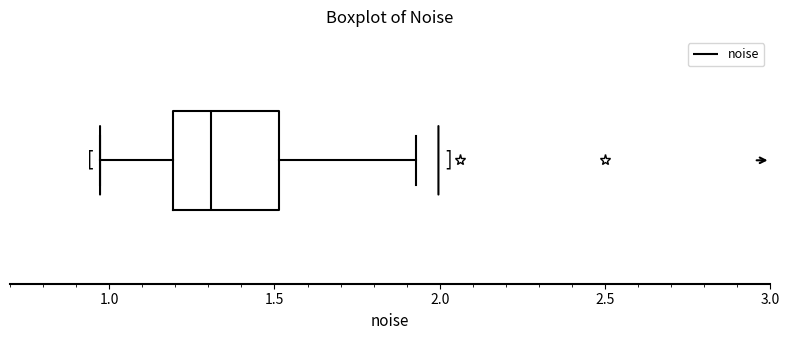

Read this box plot against the x-axis: the position of the median line, the range covered by the box, and the ends of both whiskers. The values are not printed on the chart, so give them approximately, as read against the axis.

median 1.30, box 1.20 to 1.50, whiskers 0.95 to 1.95